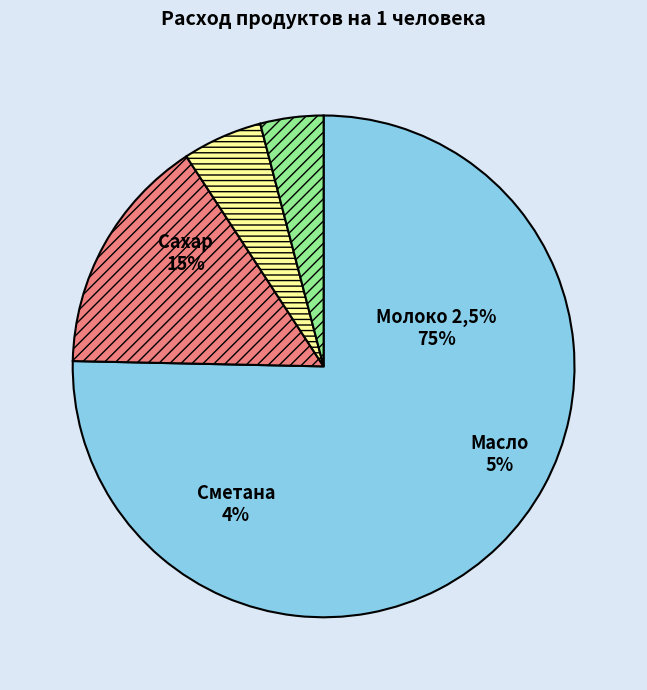

Which slice is the largest?

Молоко 2,5%